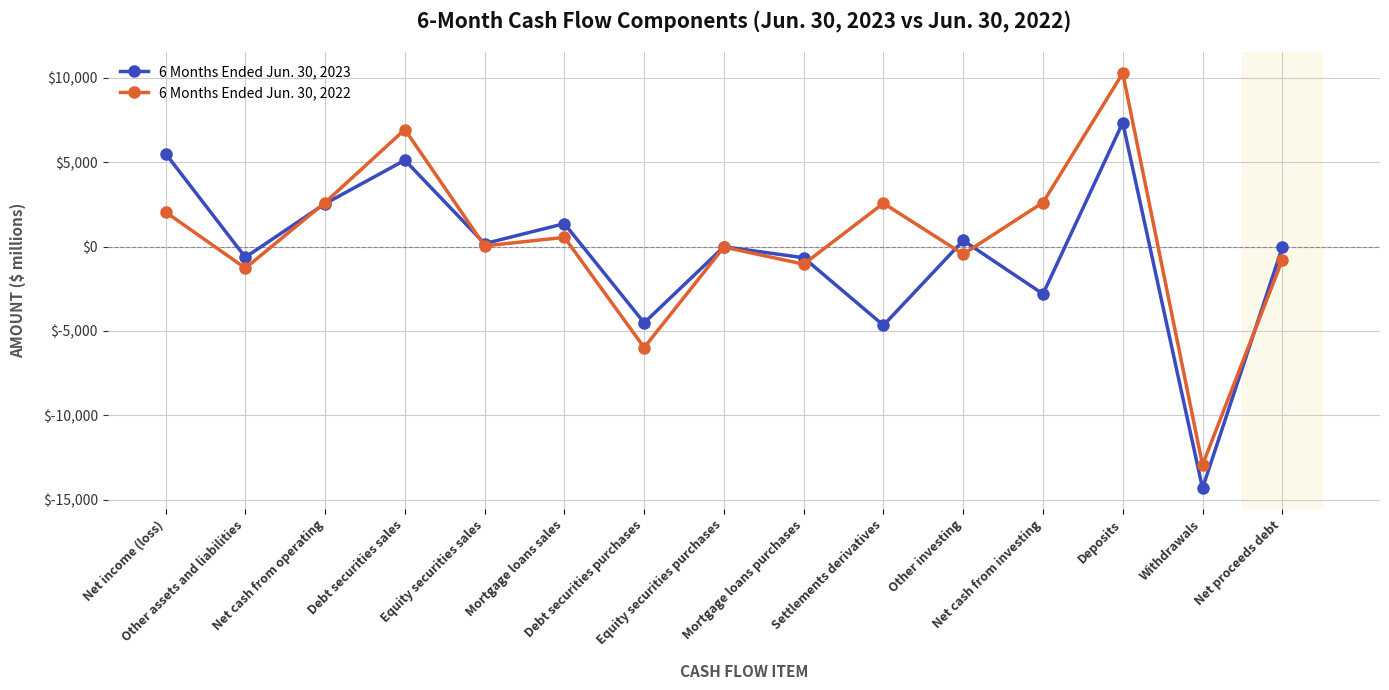

List the series in order of their overall mean, lowest first.

6 Months Ended Jun. 30, 2023, 6 Months Ended Jun. 30, 2022